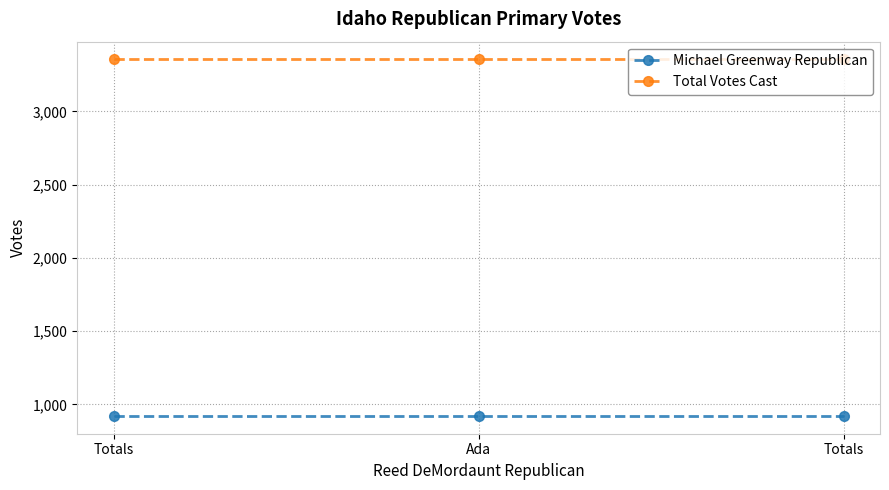

How many series are shown in this chart?

2